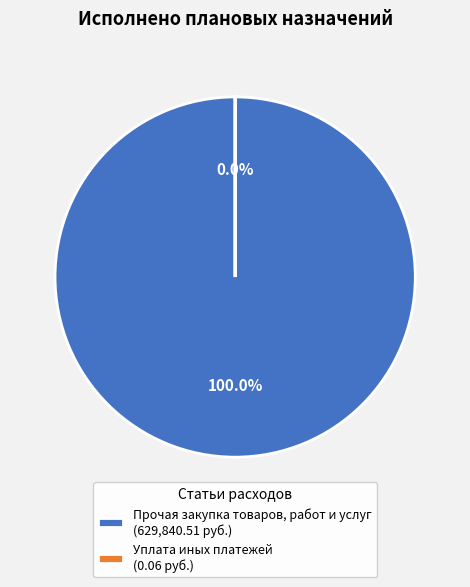

Which slice is the largest?

Прочая закупка товаров, работ и услуг